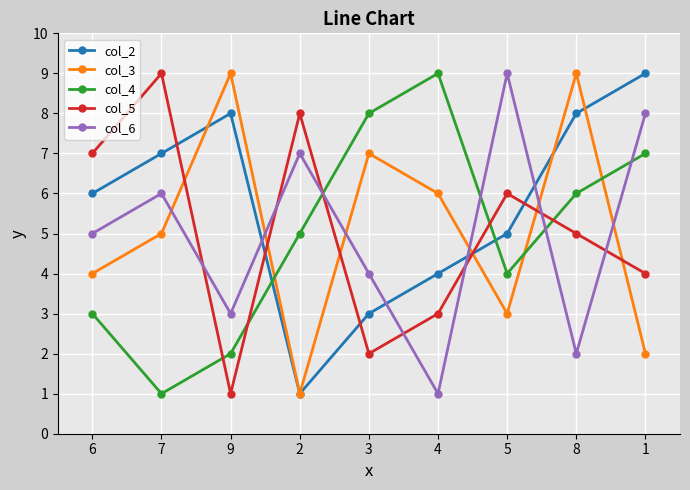

What is the greatest value displayed?

9